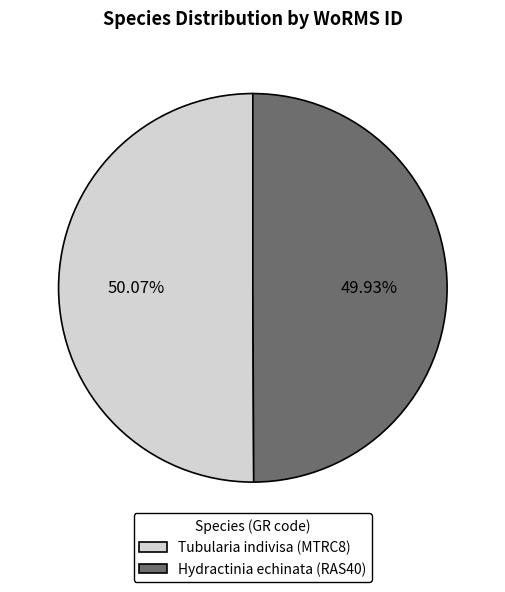

What is the ratio of the value at Hydractinia echinata (RAS40) to the value at Tubularia indivisa (MTRC8)?

1.0